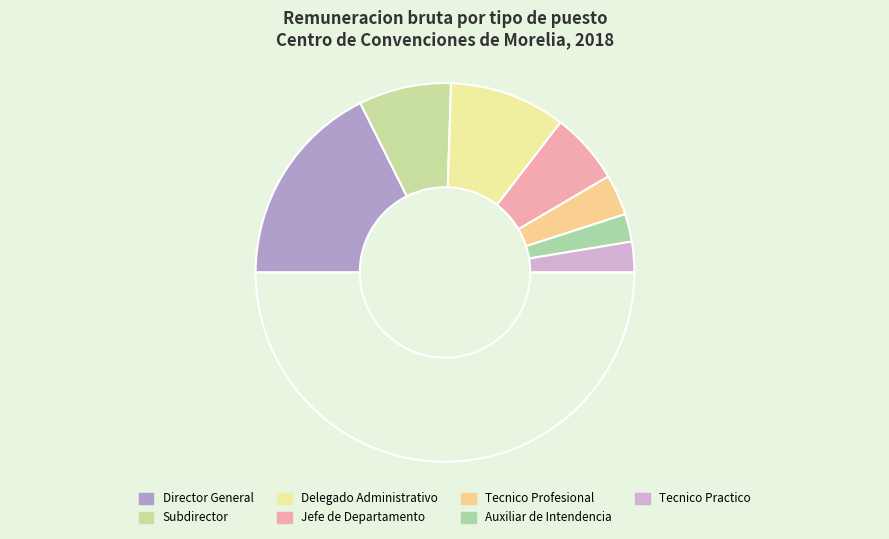

Count the number of slices in the pie.

8